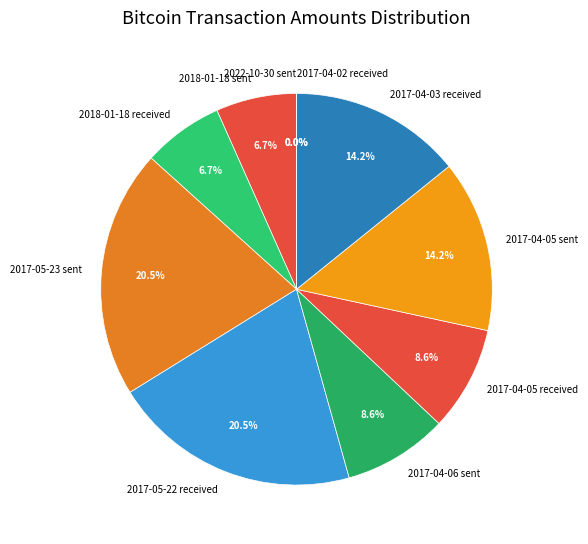

What percentage do 2017-04-03 received and 2017-04-05 received together represent?

22.8%